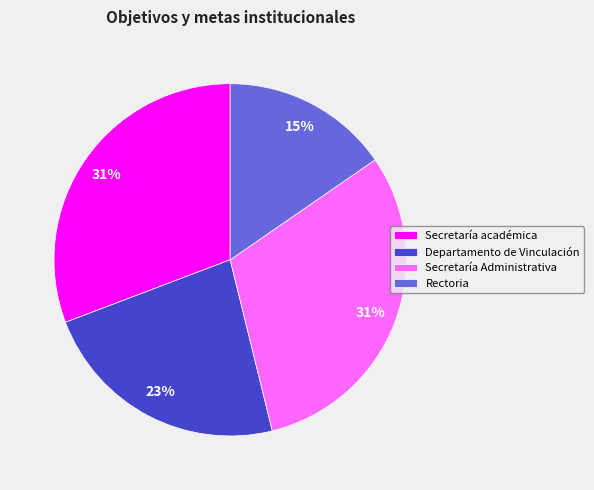

Does any single category account for the majority?

No